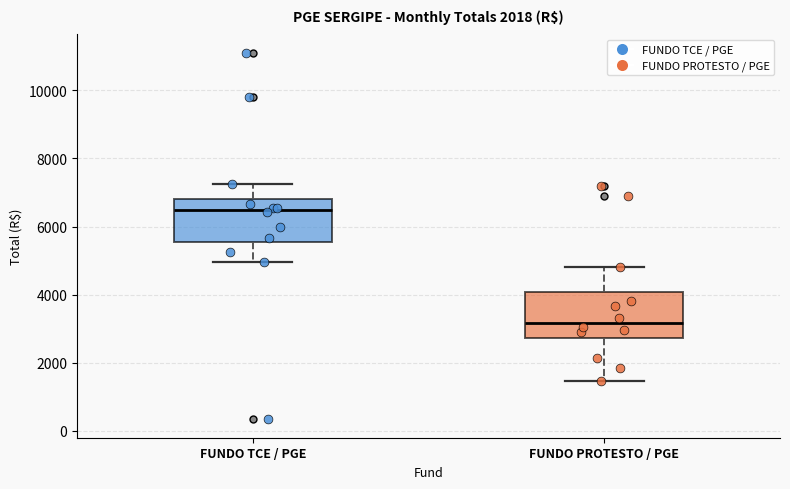

Reading left to right, transcribe this box plot: for each box, give where its median line is, the range the box spans, and where its two whiskers end, as read against the y-axis. The values are not printed on the chart, so give them approximately, as read against the axis.

FUNDO TCE / PGE: median 6400, box 5600 to 6800, whiskers 5000 to 7200
FUNDO PROTESTO / PGE: median 3200, box 2800 to 4000, whiskers 1400 to 4800